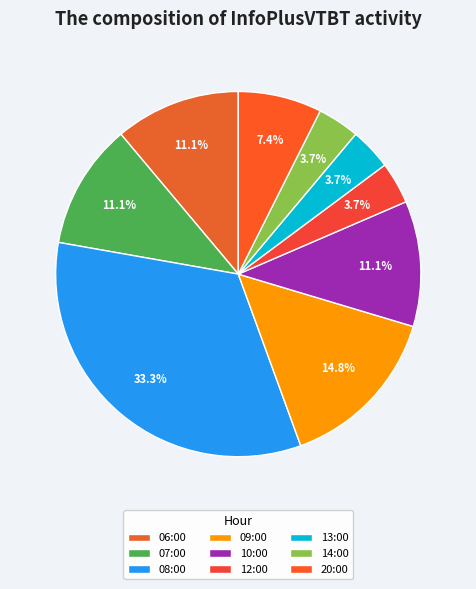

To the nearest percent, what is the difference between the 13:00 and 06:00 slice percentages?

7%